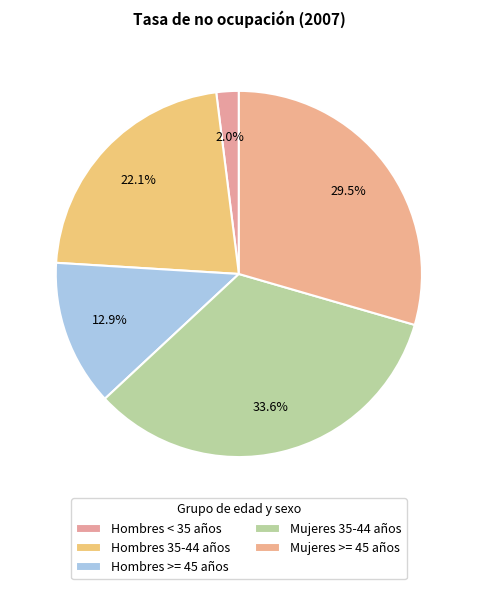

To the nearest percent, what is the difference between the Mujeres 35-44 años and Hombres < 35 años slice percentages?

32%